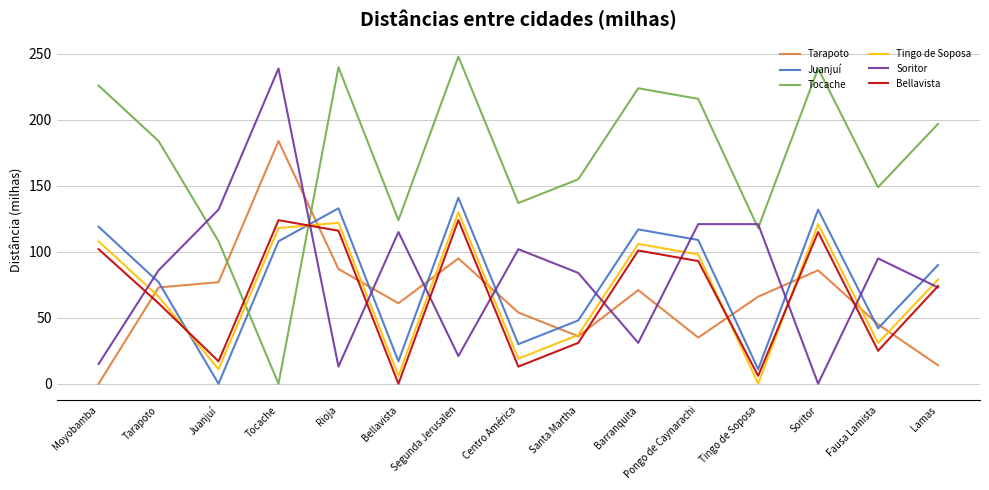

What is the sum of the Juanjuí values at Rioja and Soritor?

265